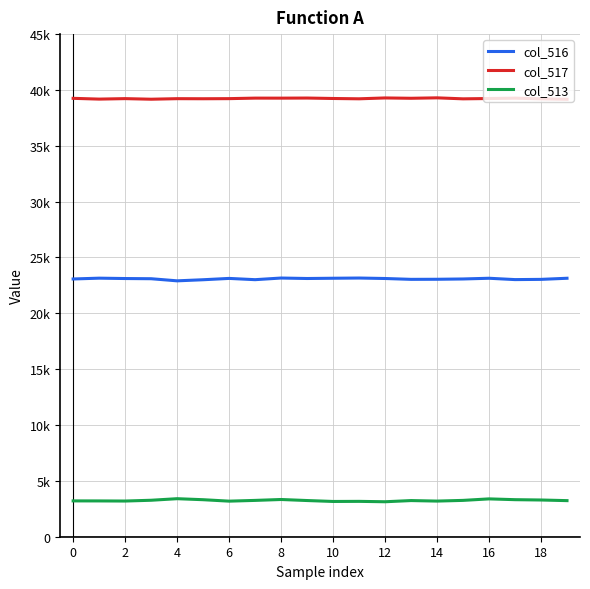

What are all the series names shown in the legend?

col_516, col_517, col_513